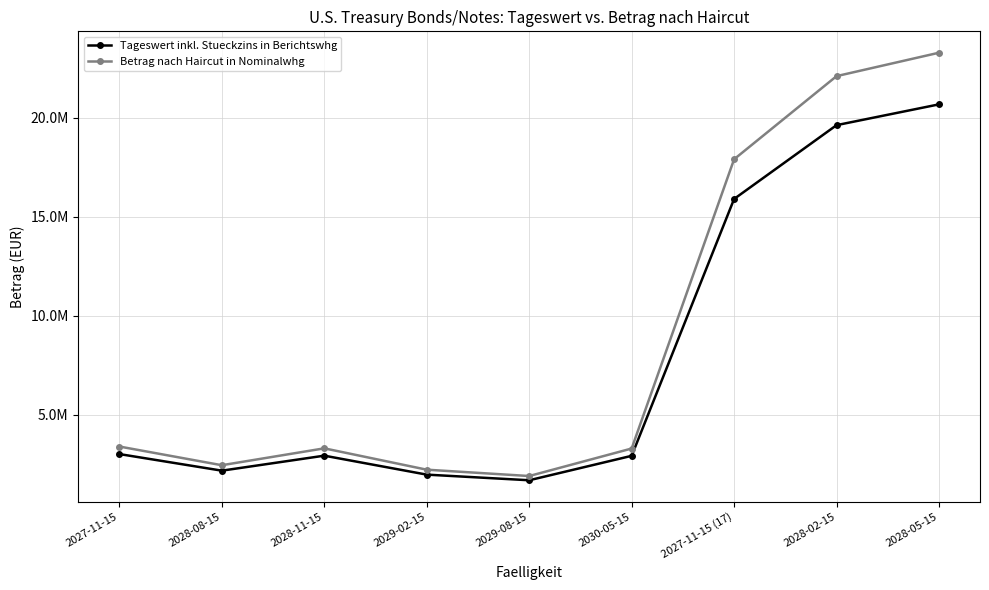

True or false: Betrag nach Haircut in Nominalwhg has more than 2 points higher than both neighbors.

False